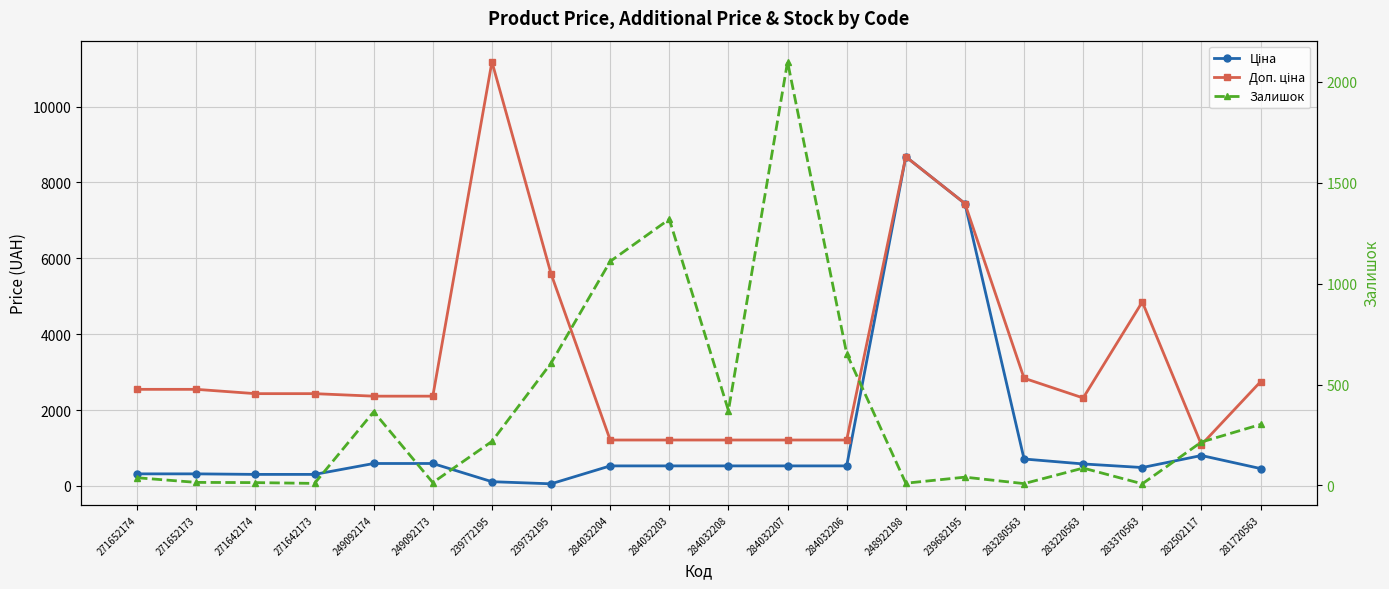

Which has a higher value, 284032208 or 248922198?

248922198